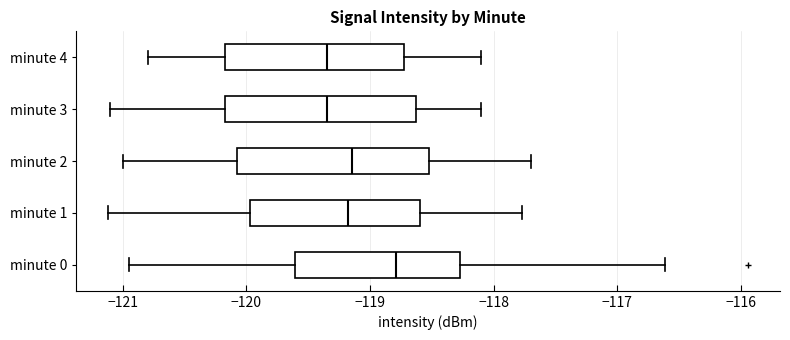

Reading bottom to top, read every box against the x-axis: the position of its median line, the range the box covers, and the ends of its whiskers. The values are not printed on the chart, so give them approximately, as read against the axis.

minute 0: median -118.8, box -119.6 to -118.3, whiskers -121.0 to -116.6
minute 1: median -119.2, box -120.0 to -118.6, whiskers -121.1 to -117.8
minute 2: median -119.1, box -120.1 to -118.5, whiskers -121.0 to -117.7
minute 3: median -119.3, box -120.2 to -118.6, whiskers -121.1 to -118.1
minute 4: median -119.3, box -120.2 to -118.7, whiskers -120.8 to -118.1